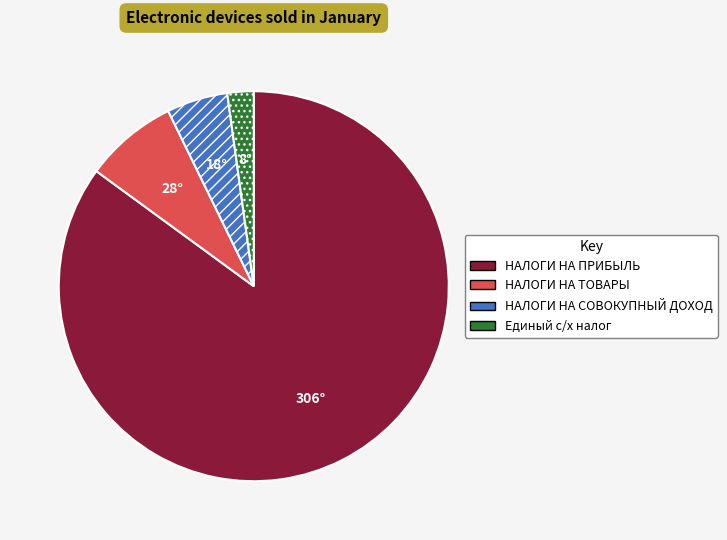

True or false: Единый с/х налог accounts for 2% of the total.

True